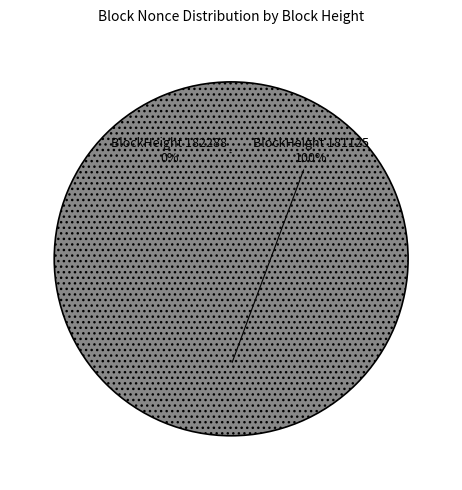

What percentage do 181125 and 182288 together represent?

100.0%